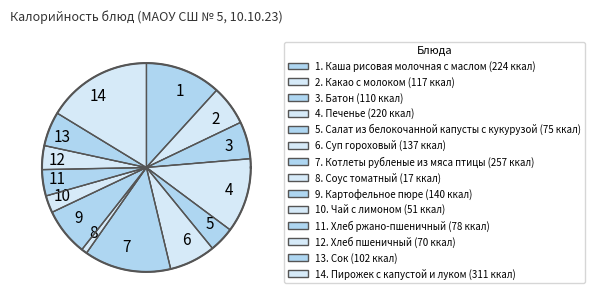

How many slices are in this pie chart?

14